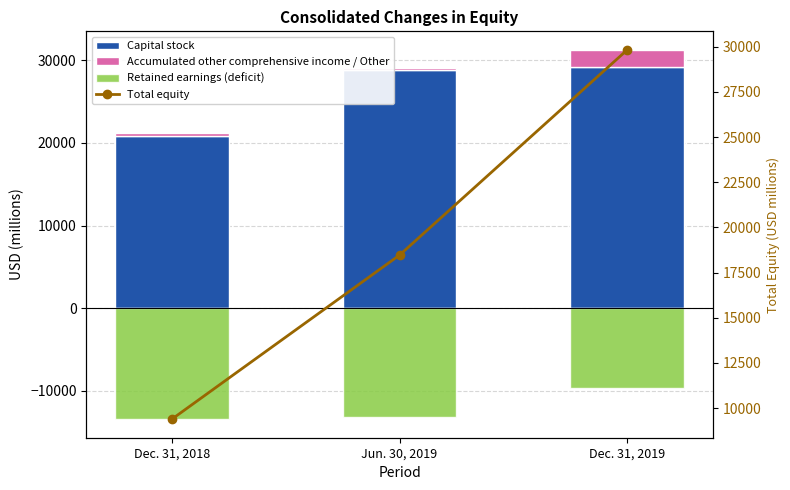

List the series in order of their peak value, highest first.

Total equity, Capital stock, Accumulated other comprehensive income / Other, Retained earnings (deficit)